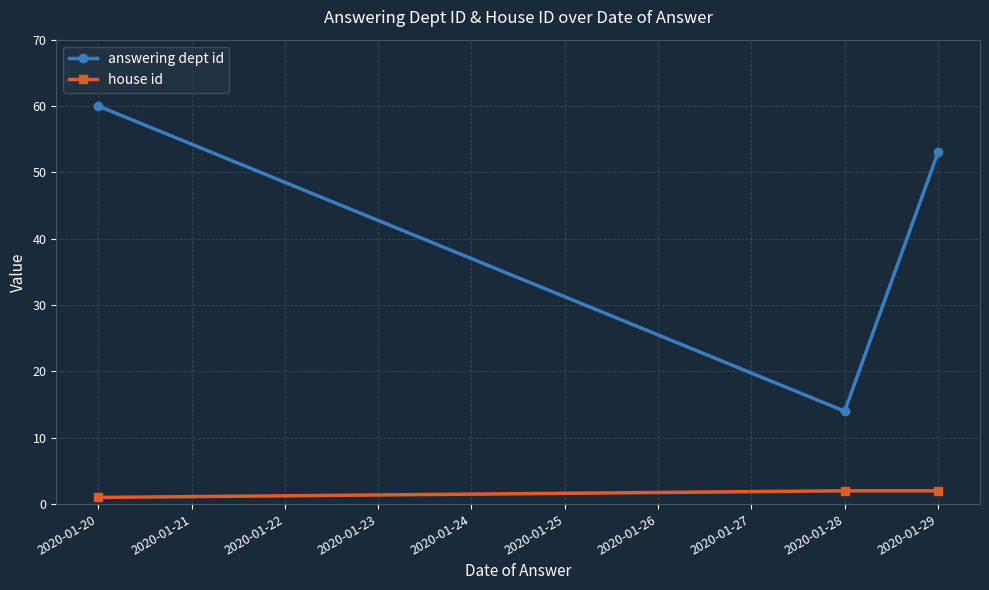

True or false: house id has a value of 1 at 2020-01-20.

True